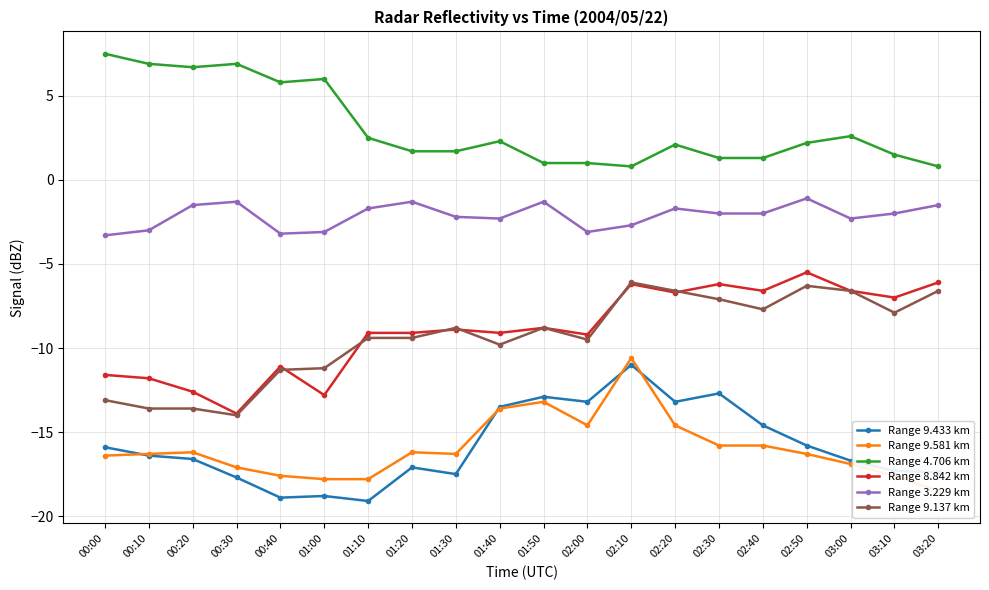

What is the approximate value of Range 4.706 km at 00:10?

6.9